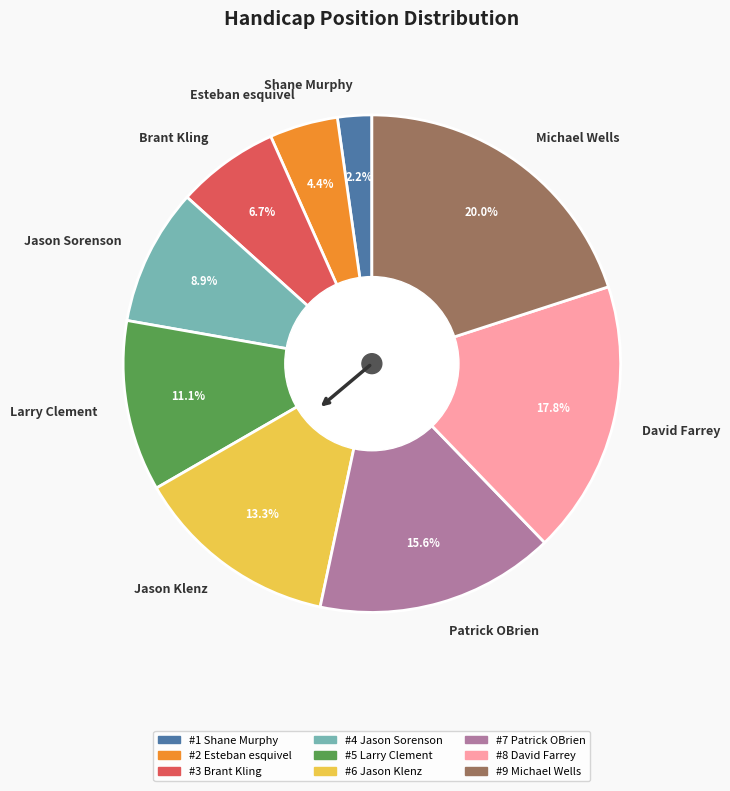

Which slice is the smallest?

Shane Murphy